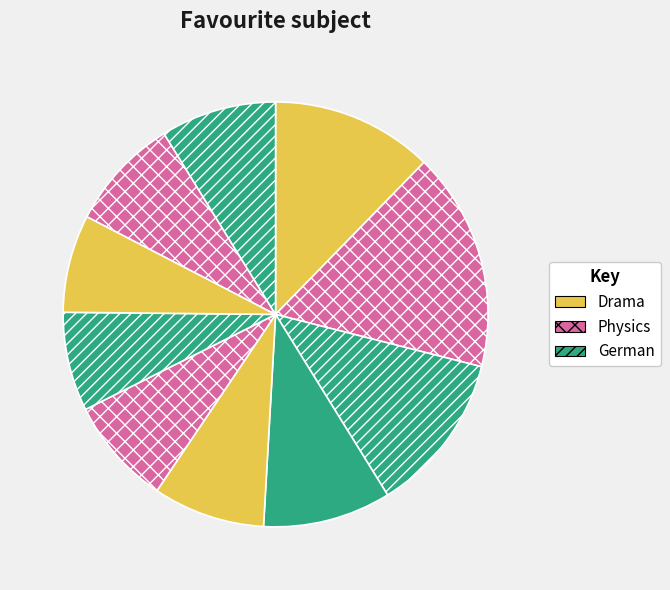

Is there a majority slice in this chart?

No